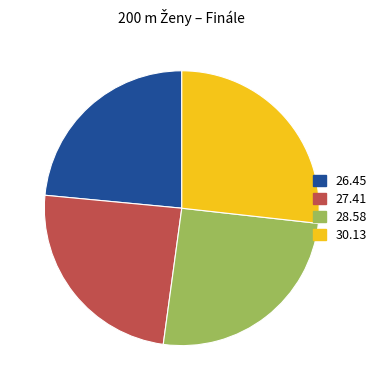

Count the number of slices in the pie.

4